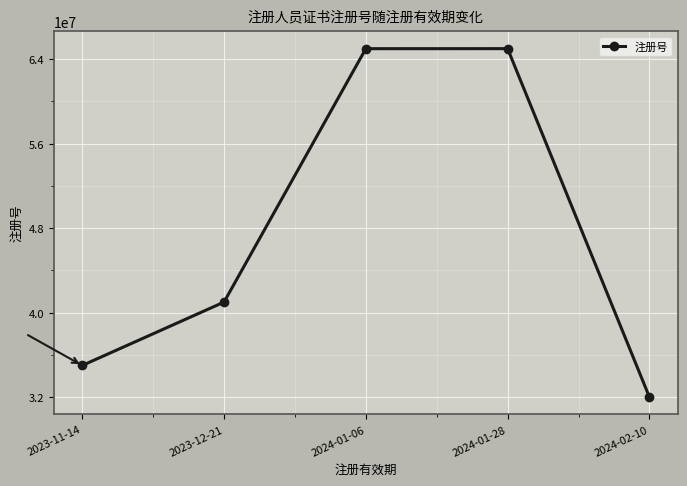

What is the ratio of the value at 2023-11-14 to the value at 2024-01-06?

0.5